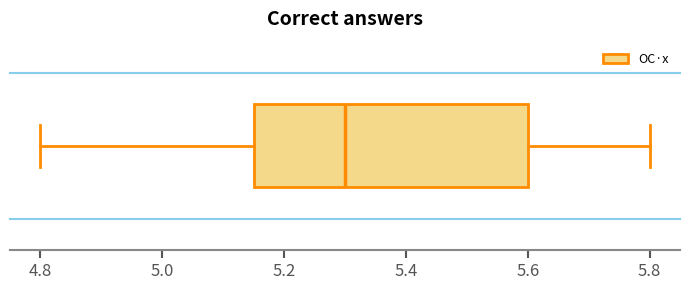

Read this box plot against the x-axis: the position of the median line, the range covered by the box, and the ends of both whiskers. The values are not printed on the chart, so give them approximately, as read against the axis.

median 5.30, box 5.16 to 5.60, whiskers 4.80 to 5.80